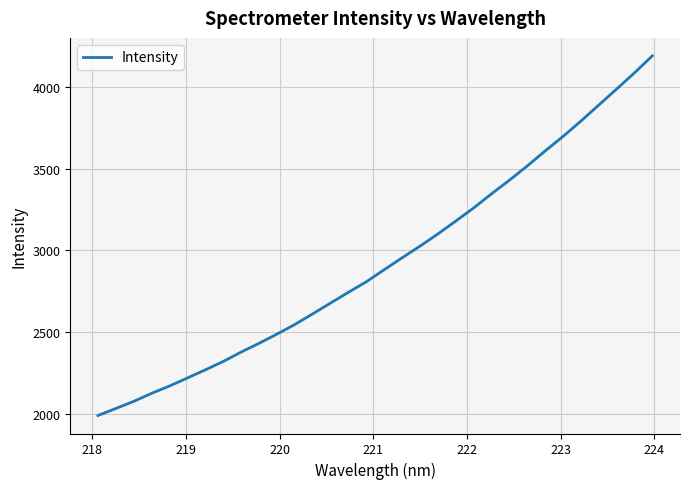

What is the maximum value shown in the chart?

4191.8